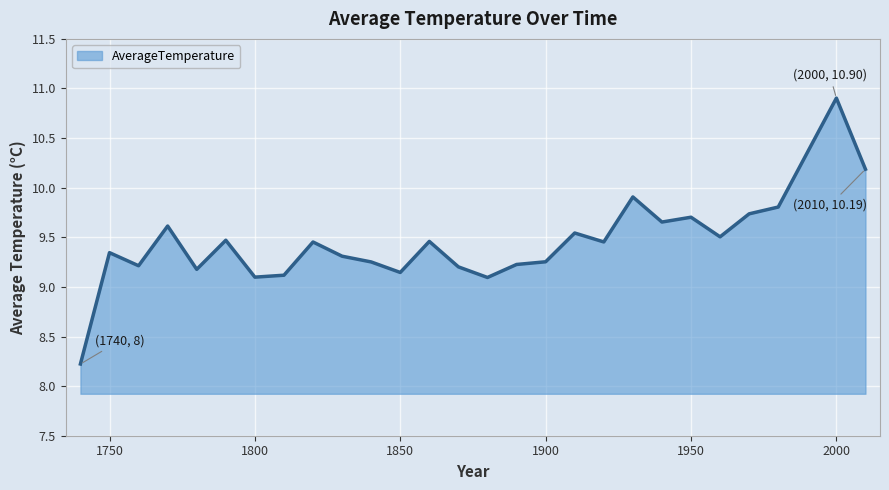

What is the difference between the maximum and minimum values?

2.7